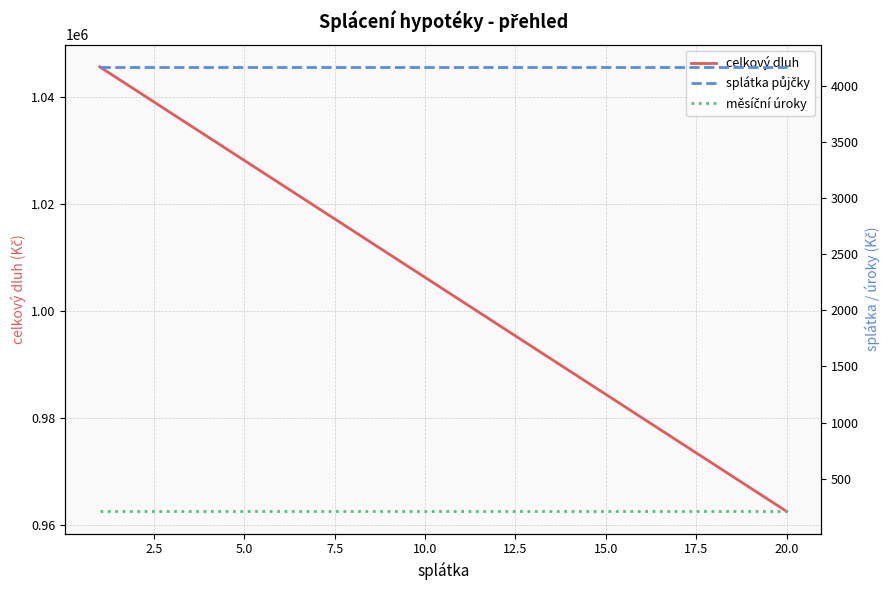

True or false: splátka půjčky has a value of 4166.7 at 17.5.

True